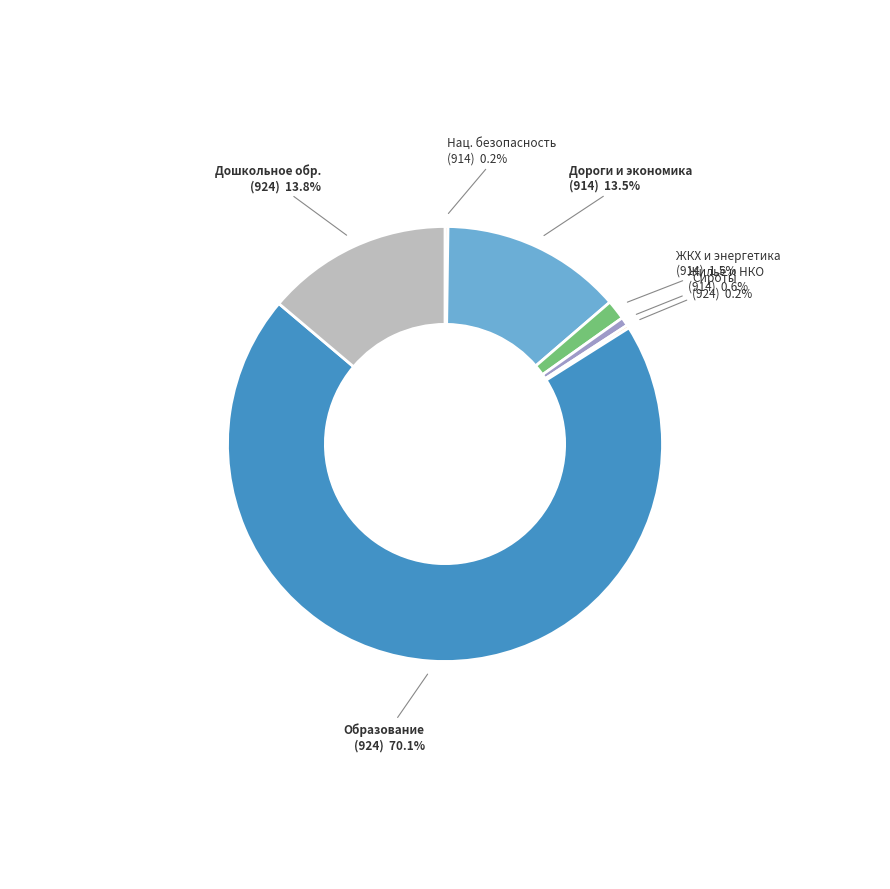

Does any single category account for the majority?

Yes